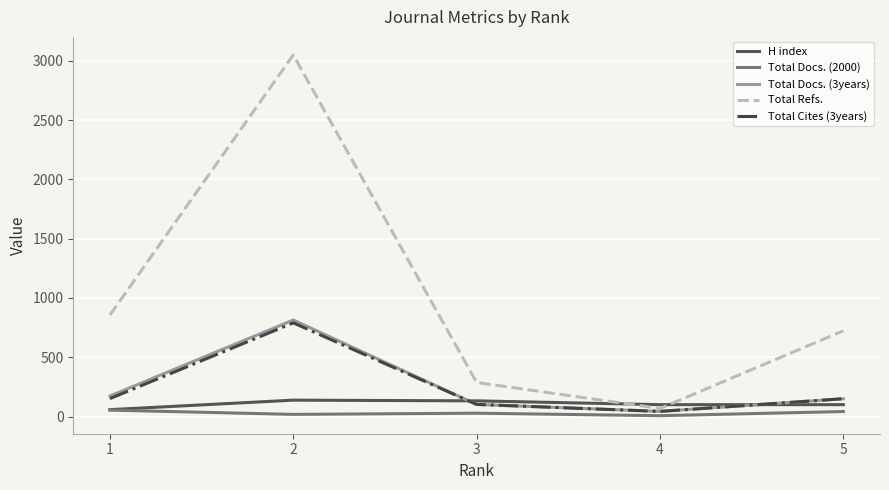

Is the value of Total Cites (3years) at 3 greater than the value of Total Docs. (3years) at 4?

Yes